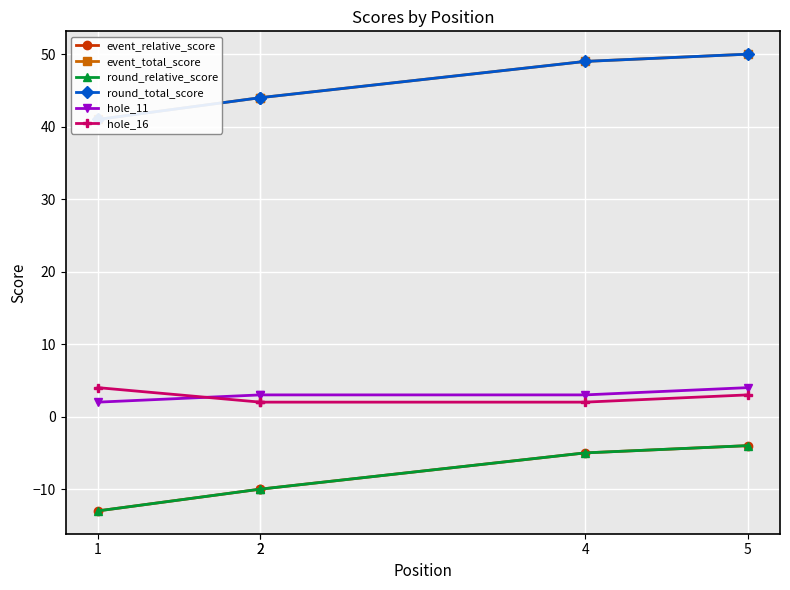

How many lines are shown in the chart?

6